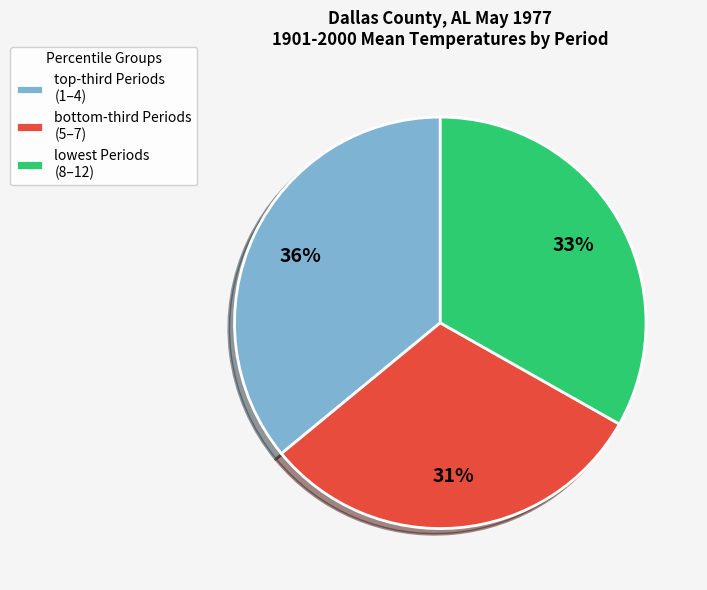

To the nearest percent, what is the average slice percentage?

33%